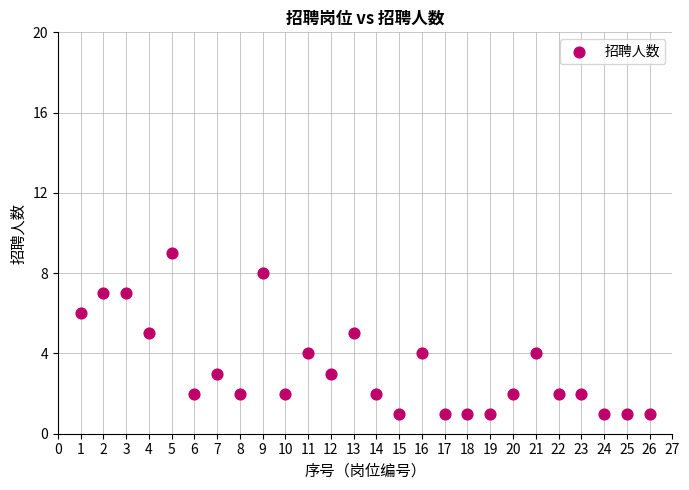

What is the range of Y values (max minus min)?

8